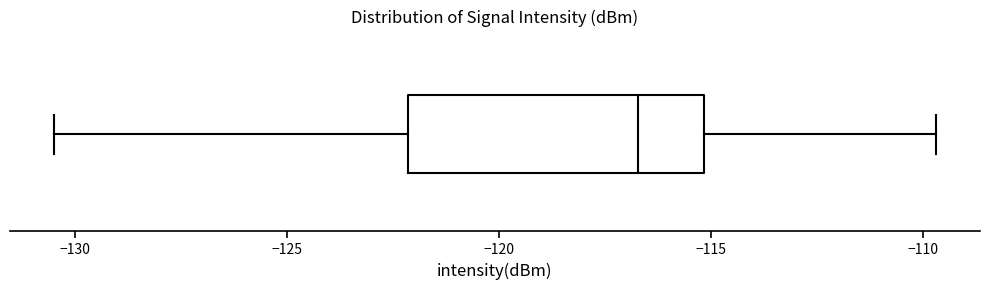

Transcribe this box plot: give where the median line is, the range the box spans, and where the two whiskers end, as read against the x-axis. The values are not printed on the chart, so give them approximately, as read against the axis.

median -116.5, box -122.0 to -115.0, whiskers -130.5 to -109.5